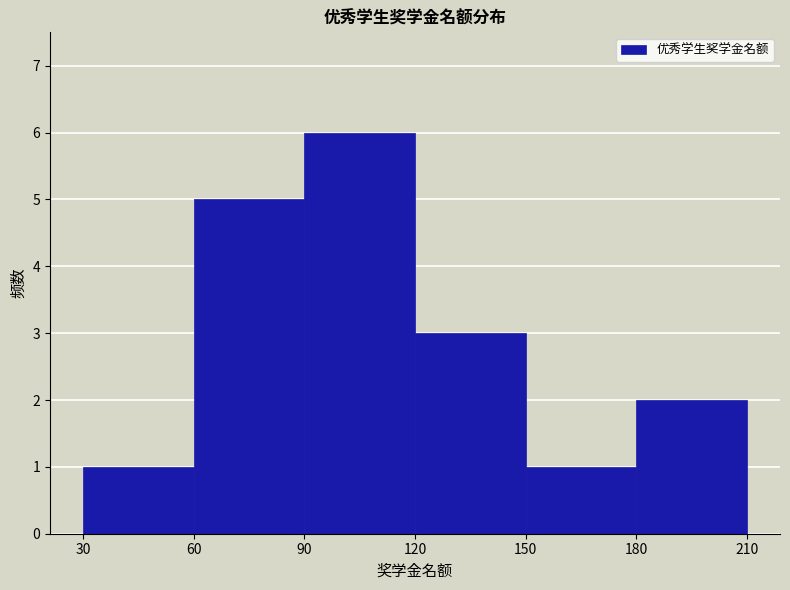

Reading left to right, list every bar in this chart as the range it spans on the x-axis followed by its height. The values are not printed on the chart, so give them approximately, as read against the axis.

30 to 60: 1
60 to 90: 5
90 to 120: 6
120 to 150: 3
150 to 180: 1
180 to 210: 2